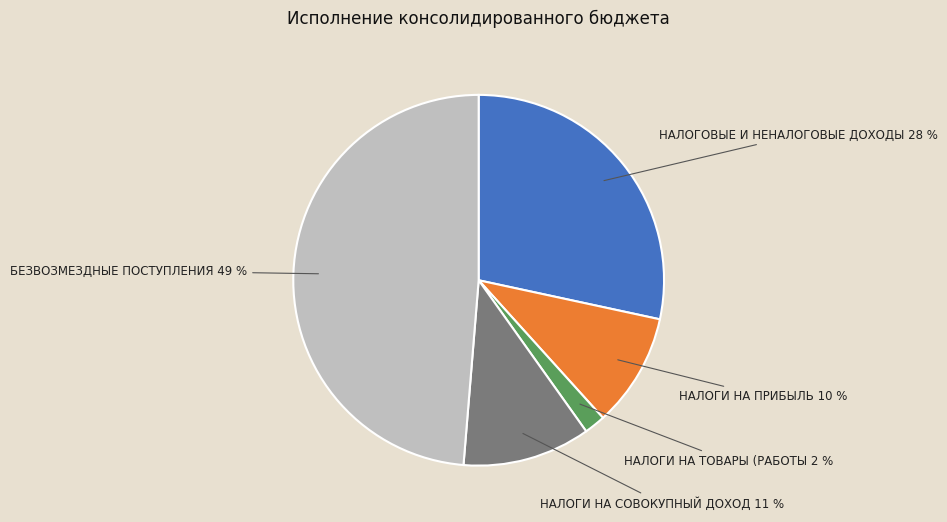

Between НАЛОГИ НА ТОВАРЫ (РАБОТЫ 2 % and БЕЗВОЗМЕЗДНЫЕ ПОСТУПЛЕНИЯ 49 %, which is larger?

БЕЗВОЗМЕЗДНЫЕ ПОСТУПЛЕНИЯ 49 %